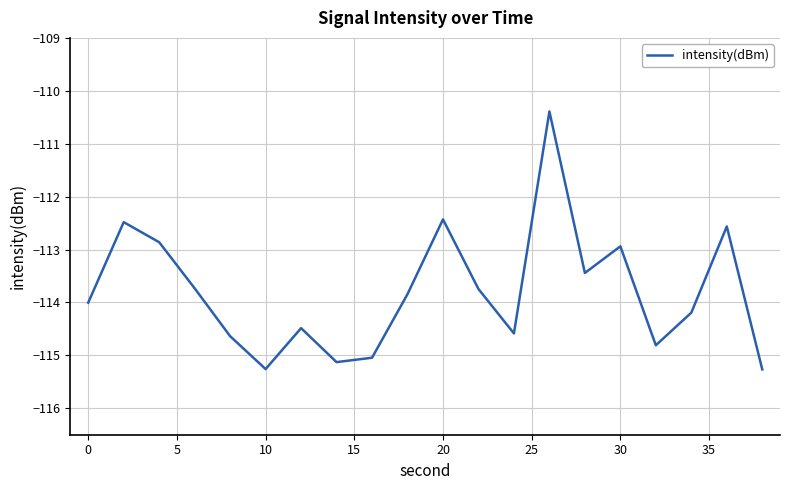

What is the greatest value displayed?

-110.4